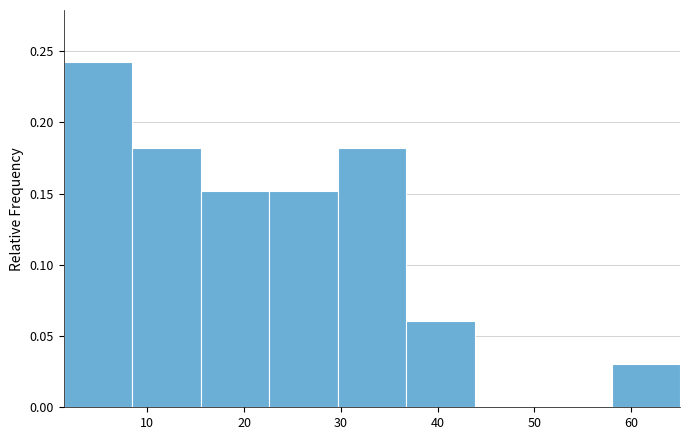

Reading left to right, transcribe this chart: for each bar, give the range it covers on the x-axis and its height. Neither the bar edges nor the heights are printed on the chart, so give them approximately, as read against the axes.

1 to 8: 0.24
8 to 16: 0.18
16 to 23: 0.15
23 to 30: 0.15
30 to 37: 0.18
37 to 44: 0.06
44 to 51: 0
51 to 58: 0
58 to 65: 0.03